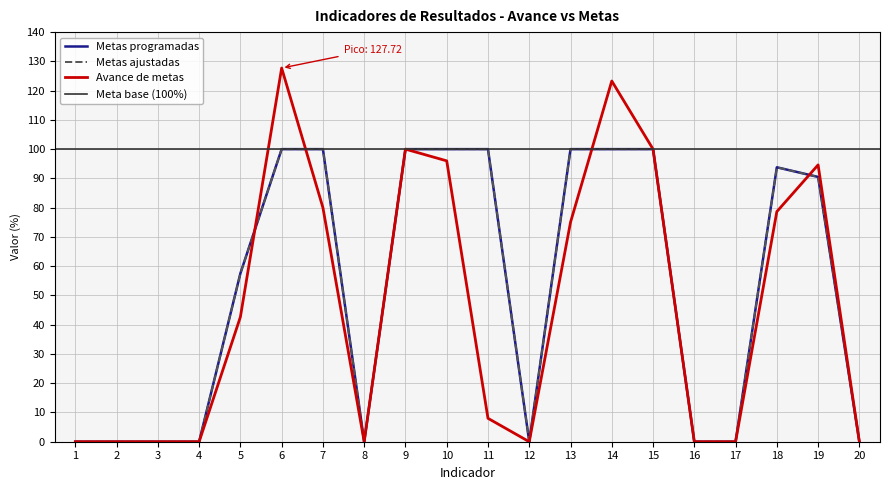

Where is Metas programadas nearest to the value 50?

5